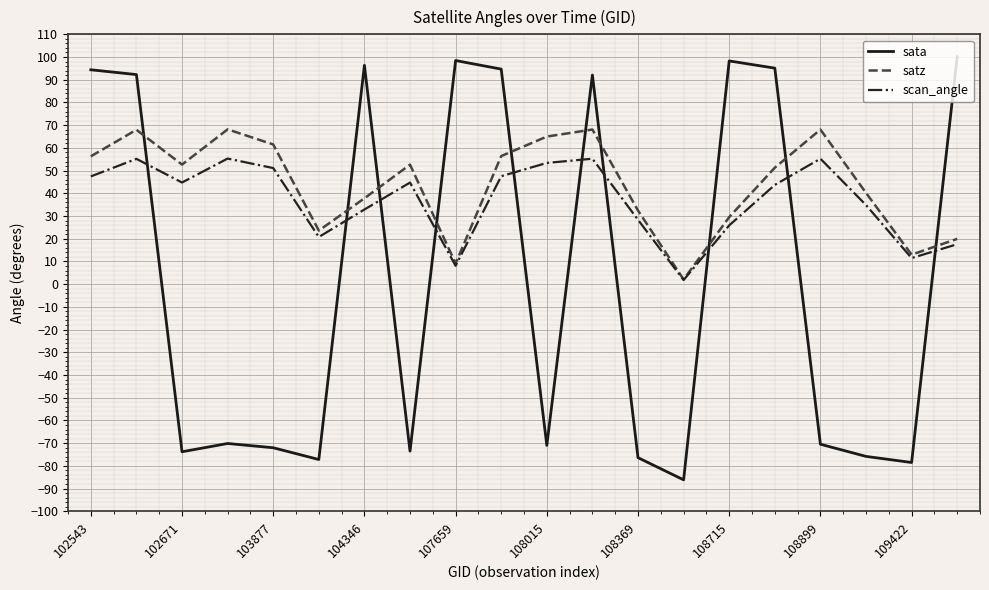

After their last crossing, which series has the higher values: satz or sata?

sata